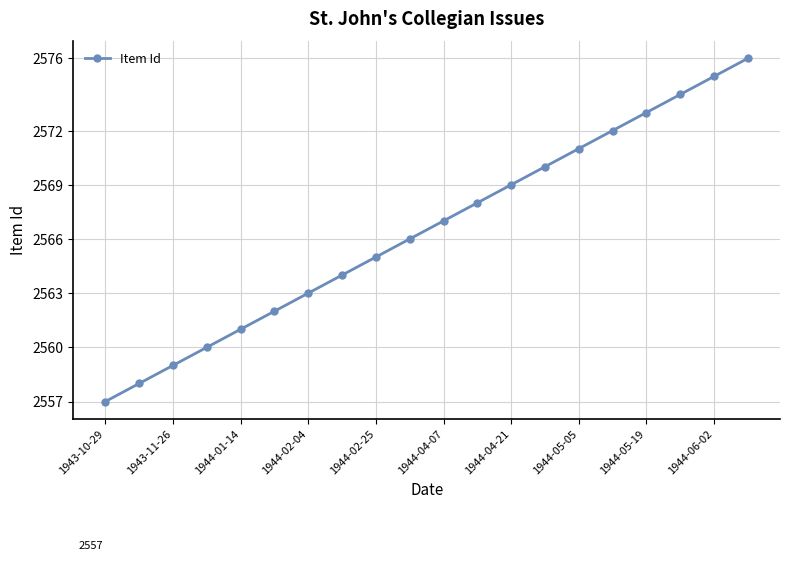

What is the difference between the maximum and second lowest values?

18